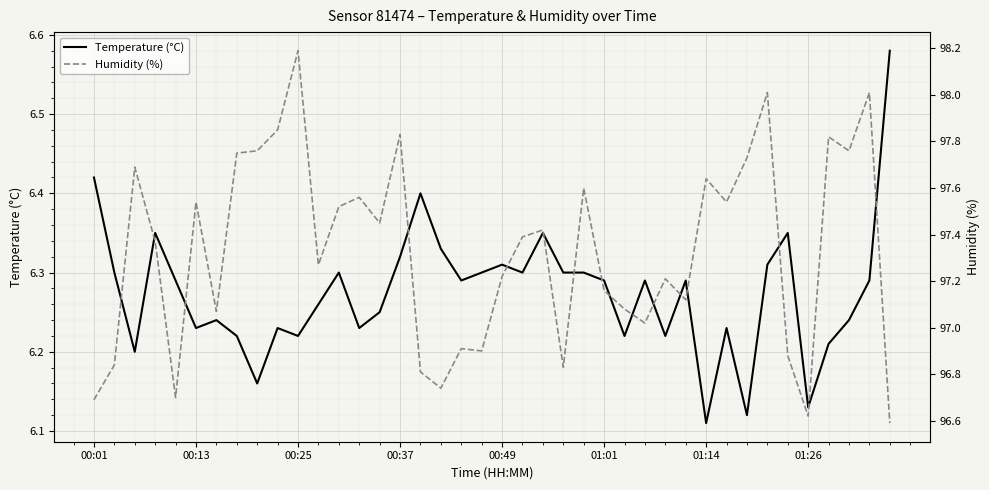

What is the maximum value for Humidity (%)?

98.2